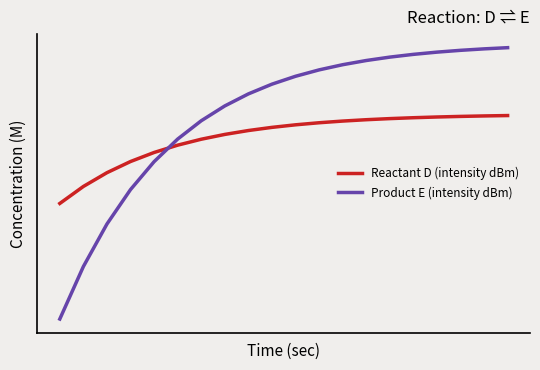

Does the chart have visible grid lines?

No